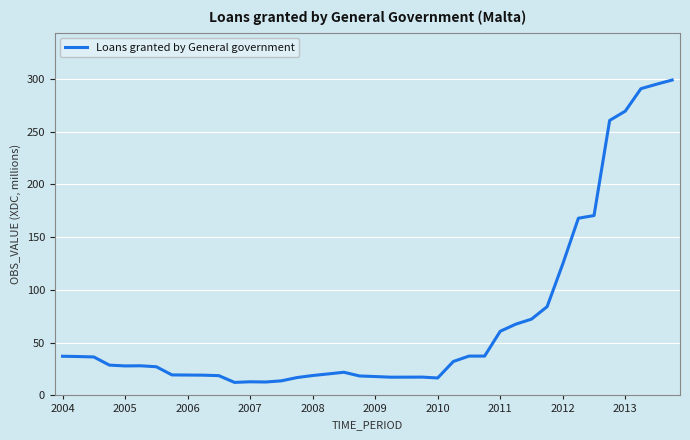

What is the minimum value shown in the chart?

12.3